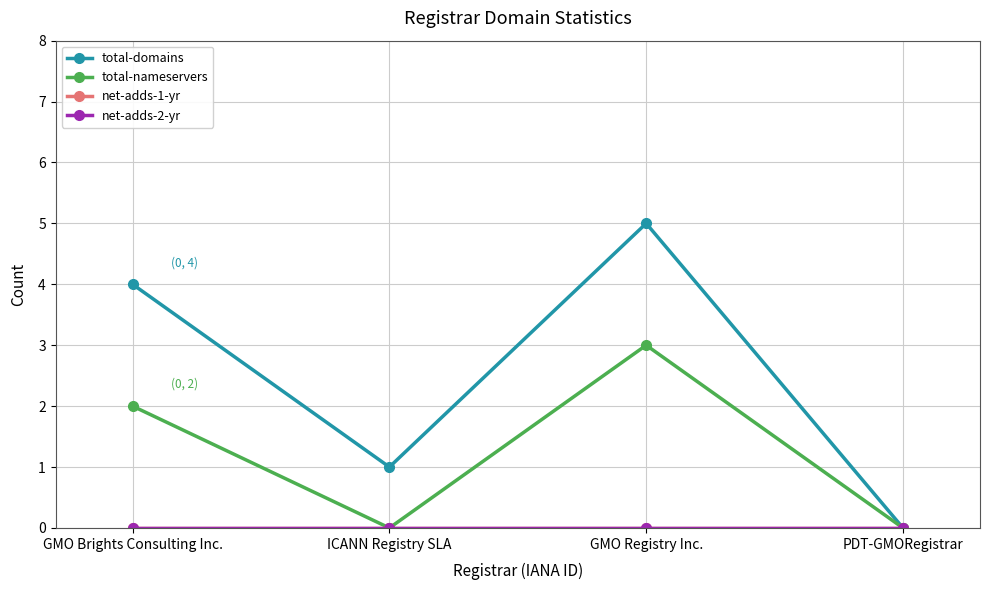

Is it true that total-nameservers equals 1 at PDT-GMORegistrar?

False